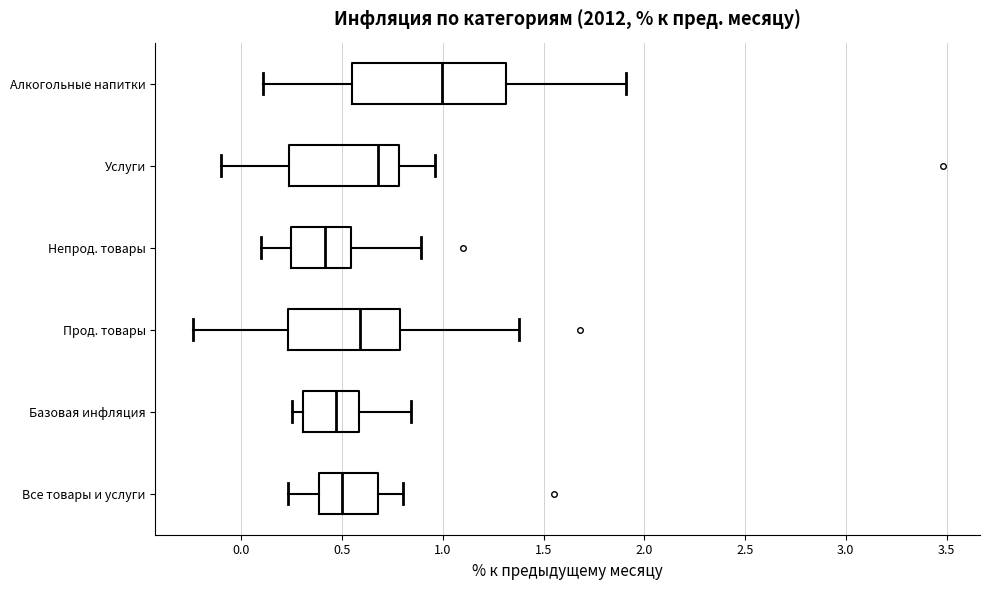

Which box's median line is the furthest to the left?

Непрод. товары